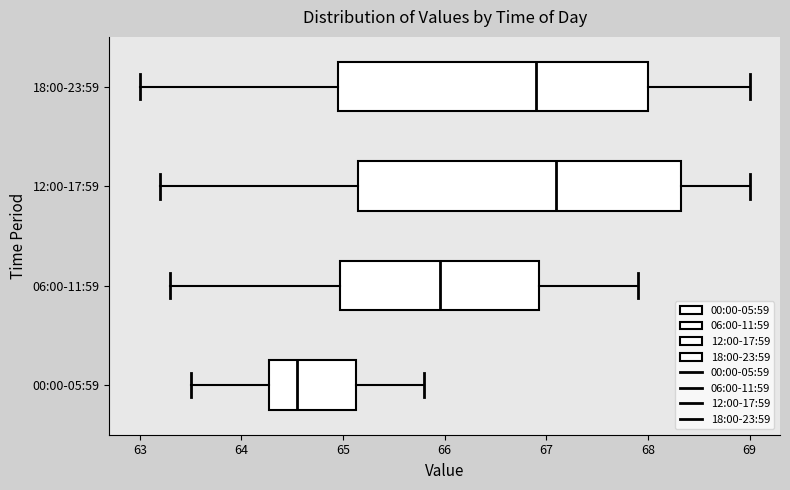

Reading bottom to top, read every box against the x-axis: the position of its median line, the range the box covers, and the ends of its whiskers. The values are not printed on the chart, so give them approximately, as read against the axis.

00:00-05:59: median 64.6, box 64.3 to 65.1, whiskers 63.5 to 65.8
06:00-11:59: median 66.0, box 65.0 to 66.9, whiskers 63.3 to 67.9
12:00-17:59: median 67.1, box 65.2 to 68.3, whiskers 63.2 to 69.0
18:00-23:59: median 66.9, box 65.0 to 68.0, whiskers 63.0 to 69.0